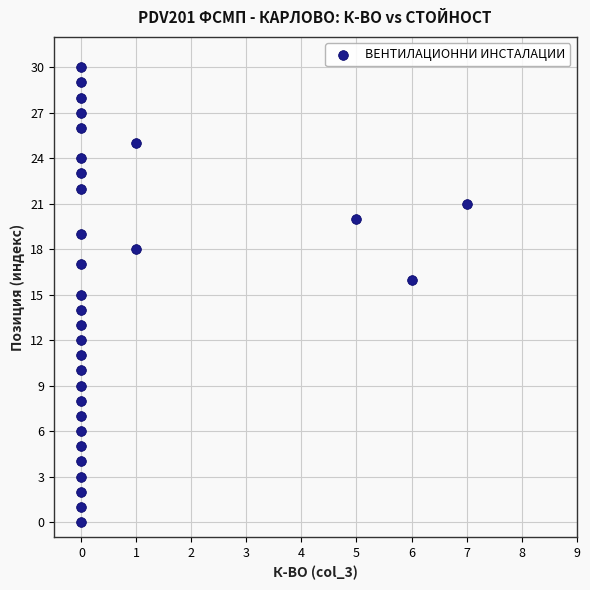

What is the range of Y values (max minus min)?

30